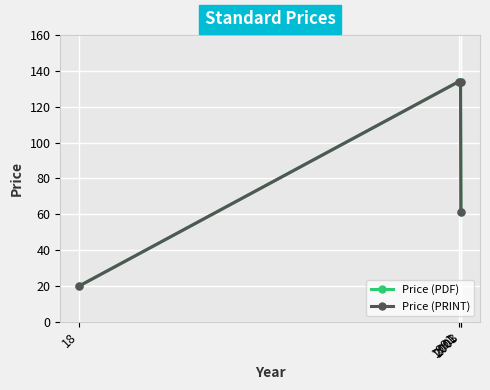

At how many categories does at least one series exceed 129?

2